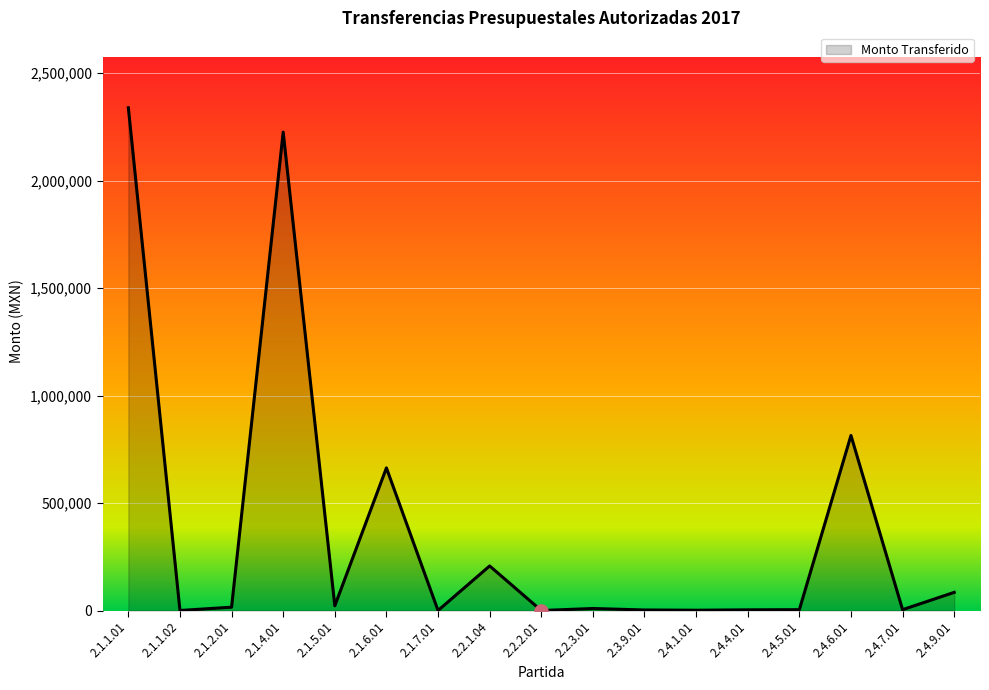

Approximately how many times larger is the value at 2.4.9.01 compared to 2.2.3.01?

9.1